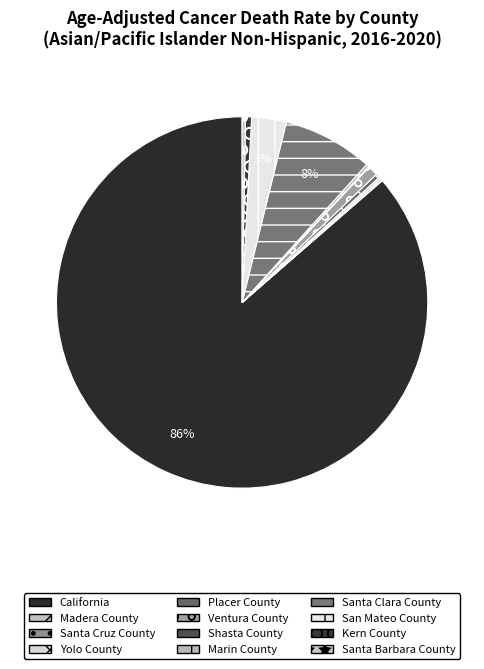

To the nearest percent, what is the difference between the Santa Barbara County and California slice percentages?

86%